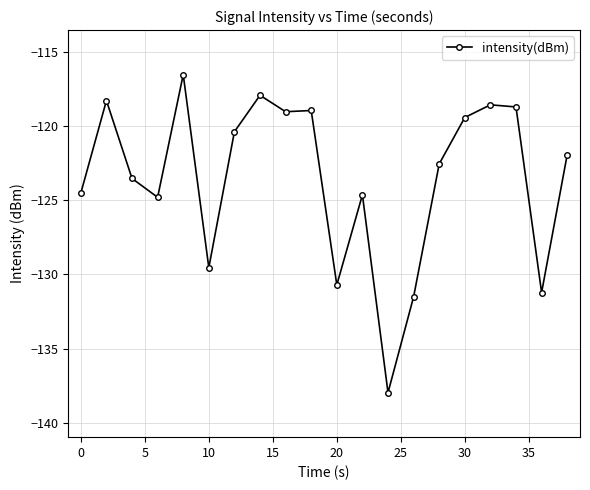

What is the maximum value shown in the chart?

-116.5